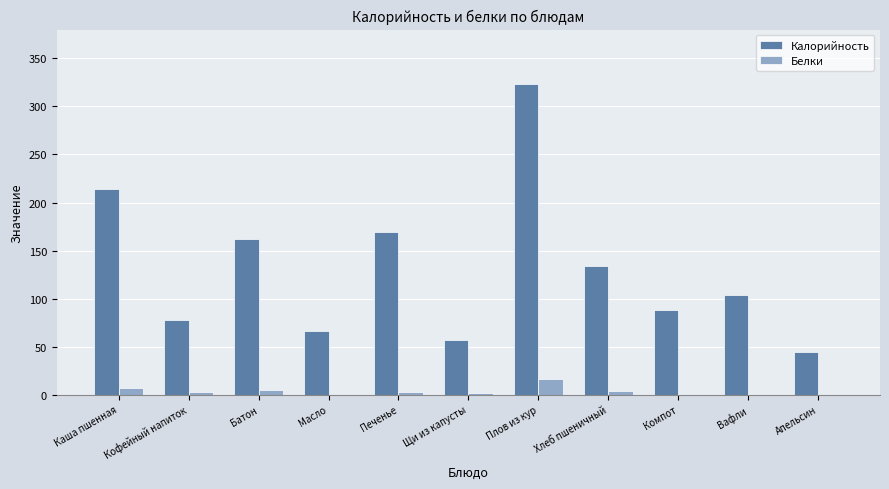

Is the value of Белки at Плов из кур greater than the value of Калорийность at Каша пшенная?

No